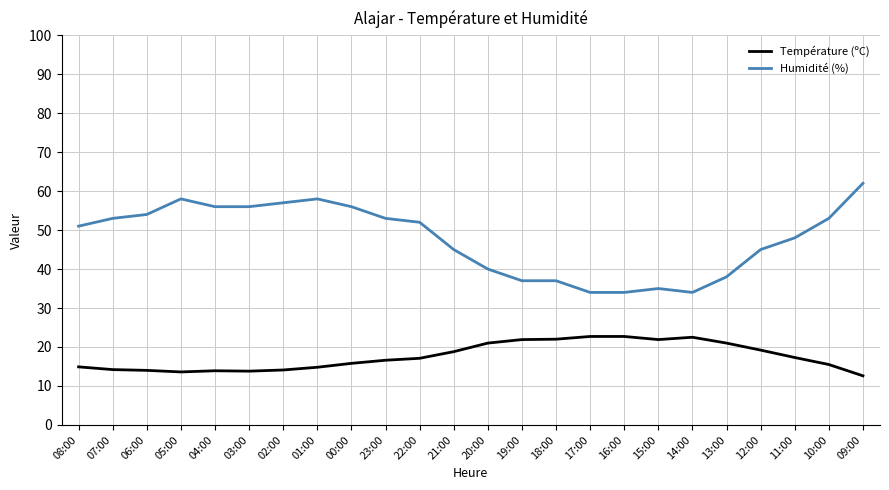

What is the minimum value for Température (ºC)?

12.6